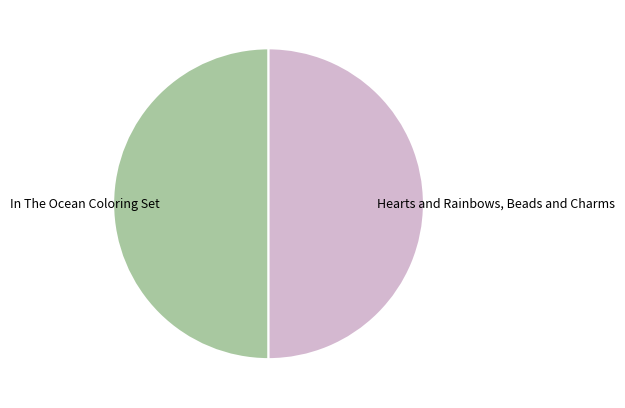

What is the ratio of the value at Hearts and Rainbows, Beads and Charms to the value at In The Ocean Coloring Set?

1.0